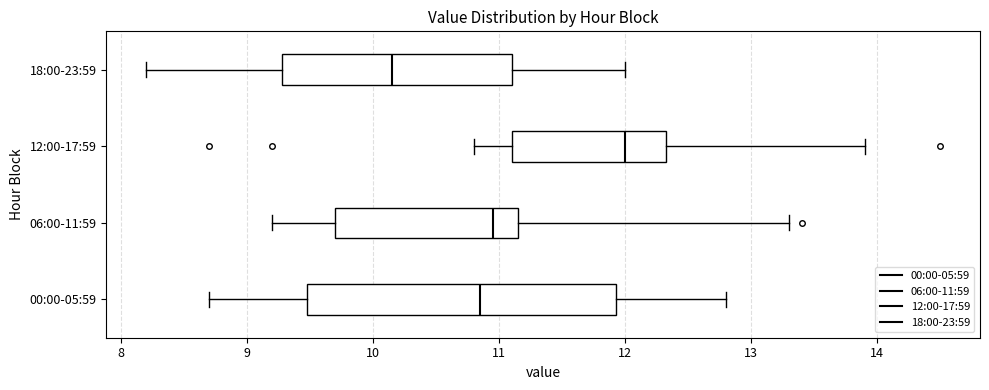

Which box has the furthest to the right median line?

12:00-17:59